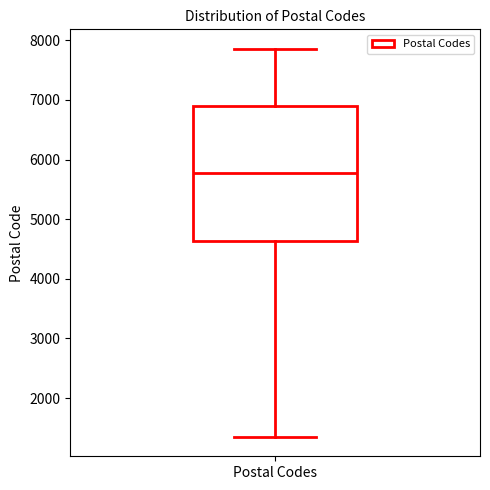

Transcribe this box plot: give where the median line is, the range the box spans, and where the two whiskers end, as read against the y-axis. The values are not printed on the chart, so give them approximately, as read against the axis.

median 5800, box 4600 to 6900, whiskers 1300 to 7900